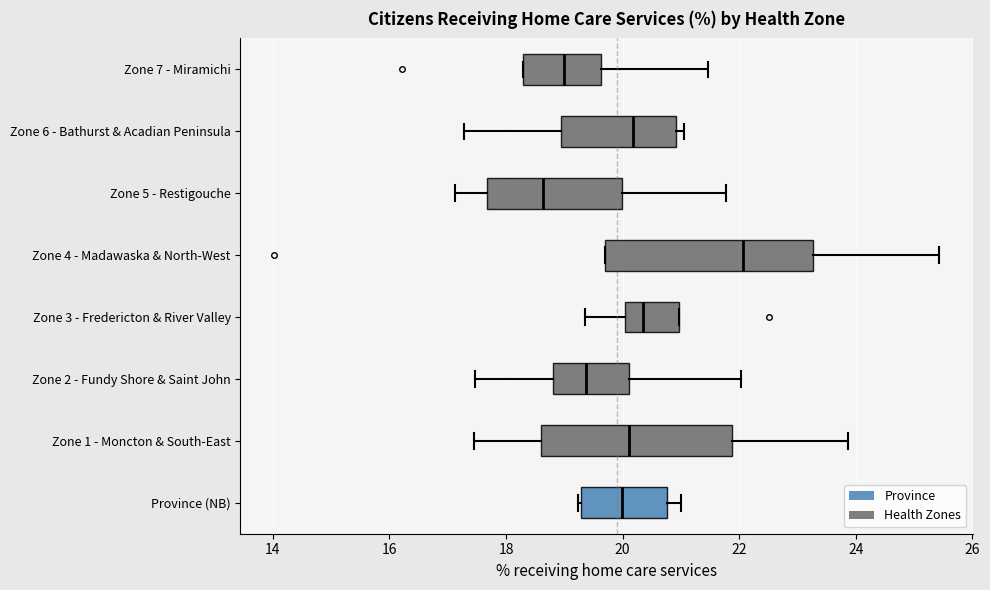

Reading bottom to top, transcribe this box plot: for each box, give where its median line is, the range the box spans, and where its two whiskers end, as read against the x-axis. The values are not printed on the chart, so give them approximately, as read against the axis.

Province (NB): median 20.0, box 19.2 to 20.8, whiskers 19.2 to 21.0
Zone 1 - Moncton & South-East: median 20.2, box 18.6 to 21.8, whiskers 17.4 to 23.8
Zone 2 - Fundy Shore & Saint John: median 19.4, box 18.8 to 20.2, whiskers 17.4 to 22.0
Zone 3 - Fredericton & River Valley: median 20.4, box 20.0 to 21.0, whiskers 19.4 to 21.0
Zone 4 - Madawaska & North-West: median 22.0, box 19.6 to 23.2, whiskers 19.6 to 25.4
Zone 5 - Restigouche: median 18.6, box 17.6 to 20.0, whiskers 17.2 to 21.8
Zone 6 - Bathurst & Acadian Peninsula: median 20.2, box 19.0 to 21.0, whiskers 17.2 to 21.0 (just right of the box's right edge)
Zone 7 - Miramichi: median 19.0, box 18.2 to 19.6, whiskers 18.2 to 21.4